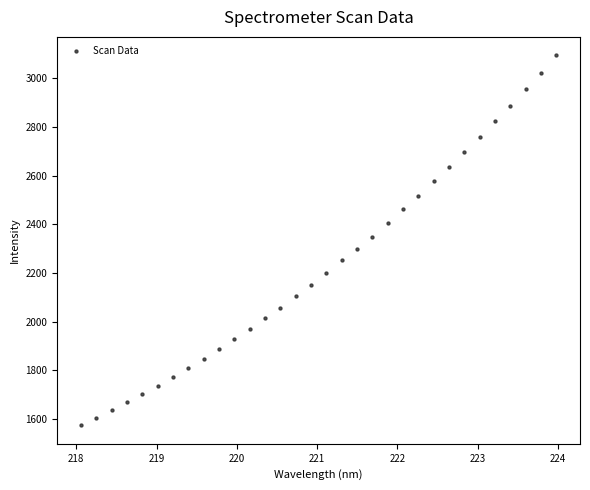

What is the range of Y values (max minus min)?

1519.3